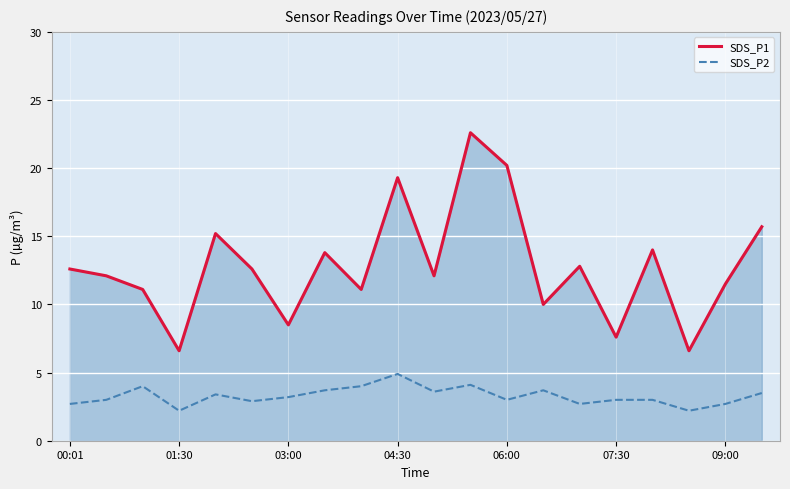

What is the greatest value displayed?

22.6